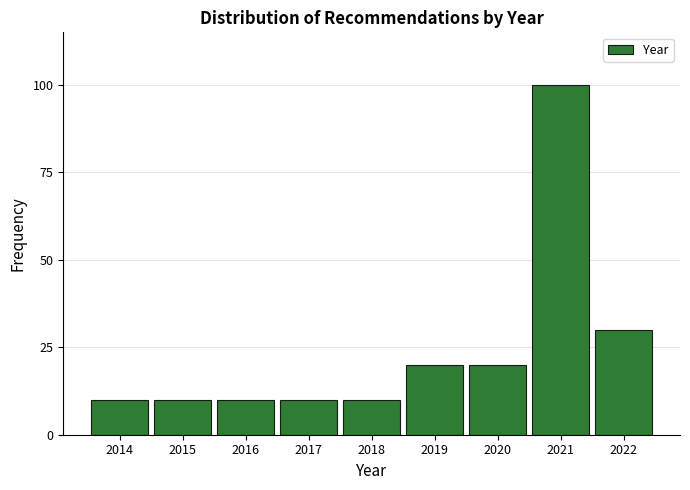

Reading left to right, what are all the values shown in this chart?

10	10	10	10	10	20	20	100	30